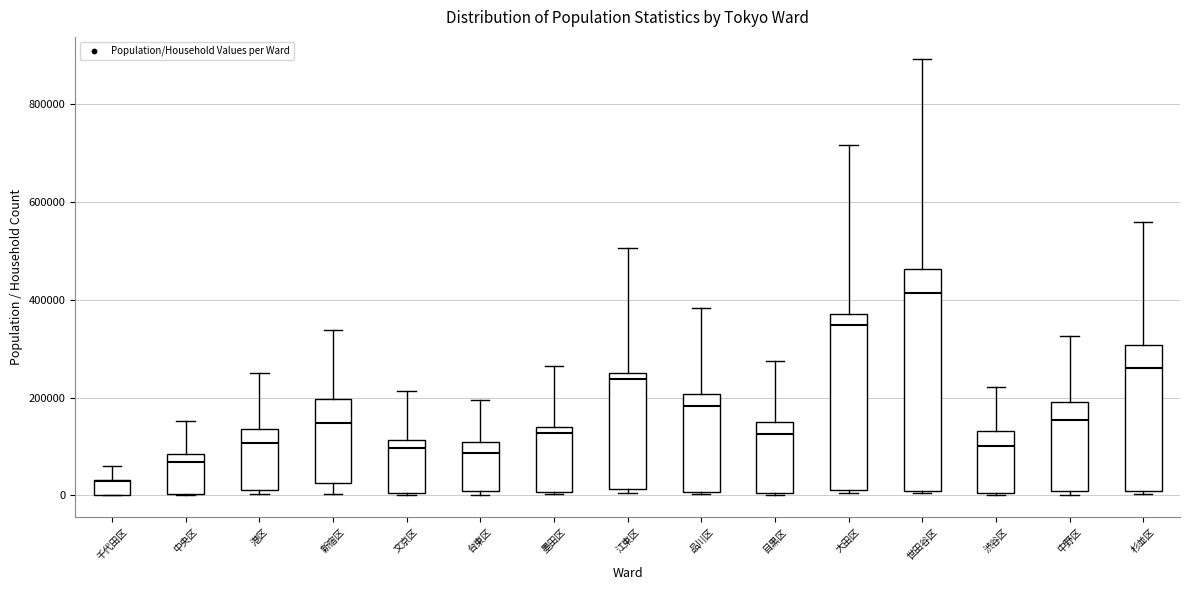

Which box is the tallest, from its lower edge to its upper edge?

世田谷区